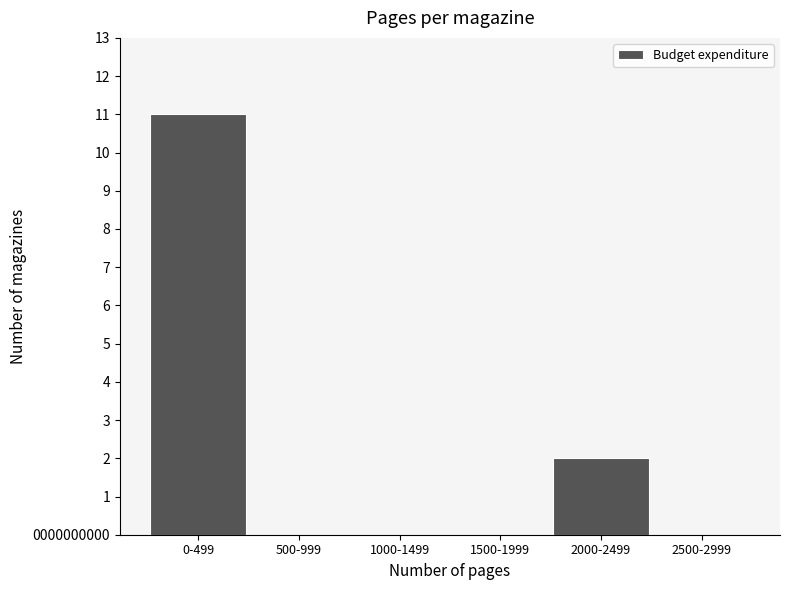

Reading left to right, extract all data points from this chart.

0-499=11	500-999=0	1000-1499=0	1500-1999=0	2000-2499=2	2500-2999=0